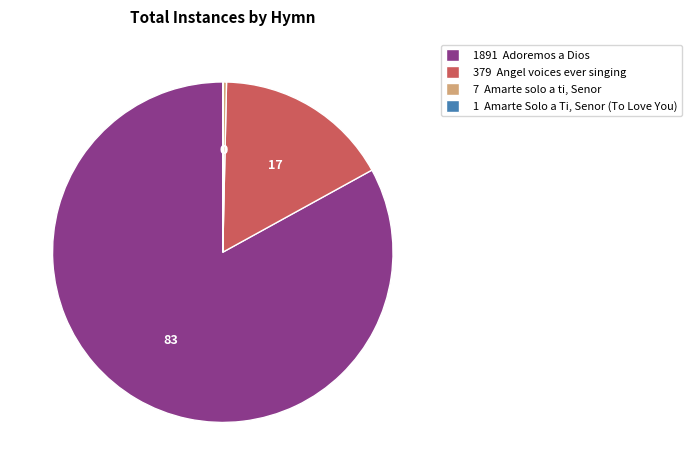

What is the ratio of the value at 1891 Adoremos a Dios to the value at 7 Amarte solo a ti, Senor?

270.1